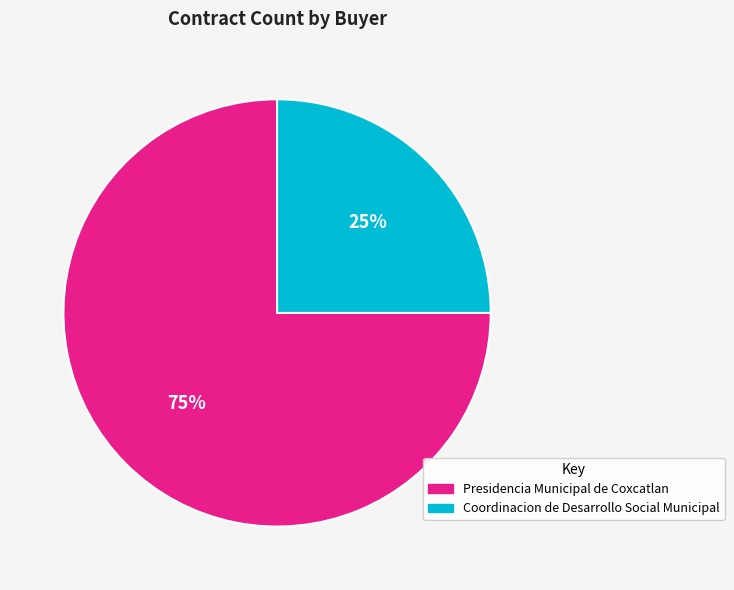

To the nearest percent, what portion does Presidencia Municipal de Coxcatlan represent?

75%